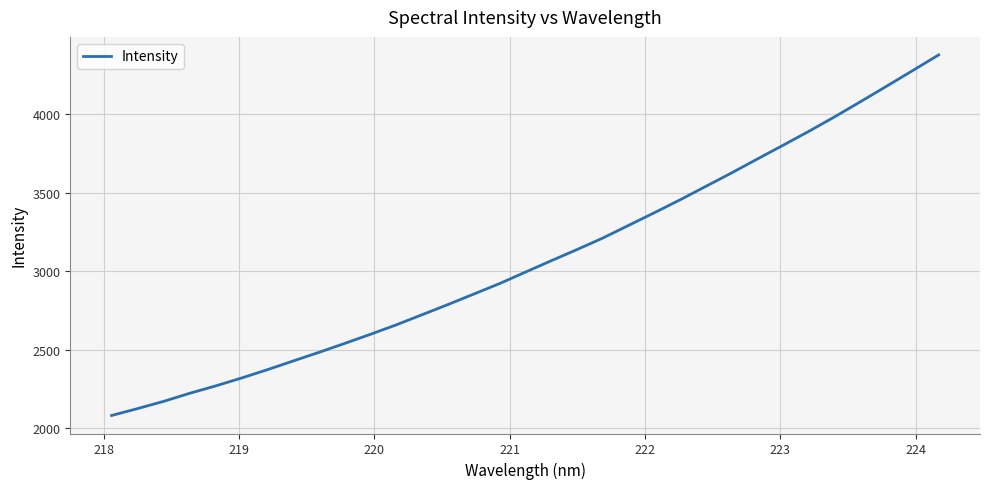

What is the sum of all values?

101602.1